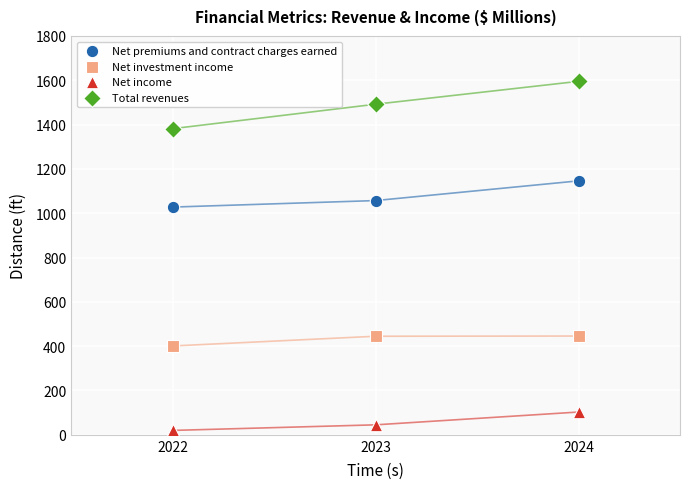

Which series has the largest Y range (max minus min)?

Total revenues